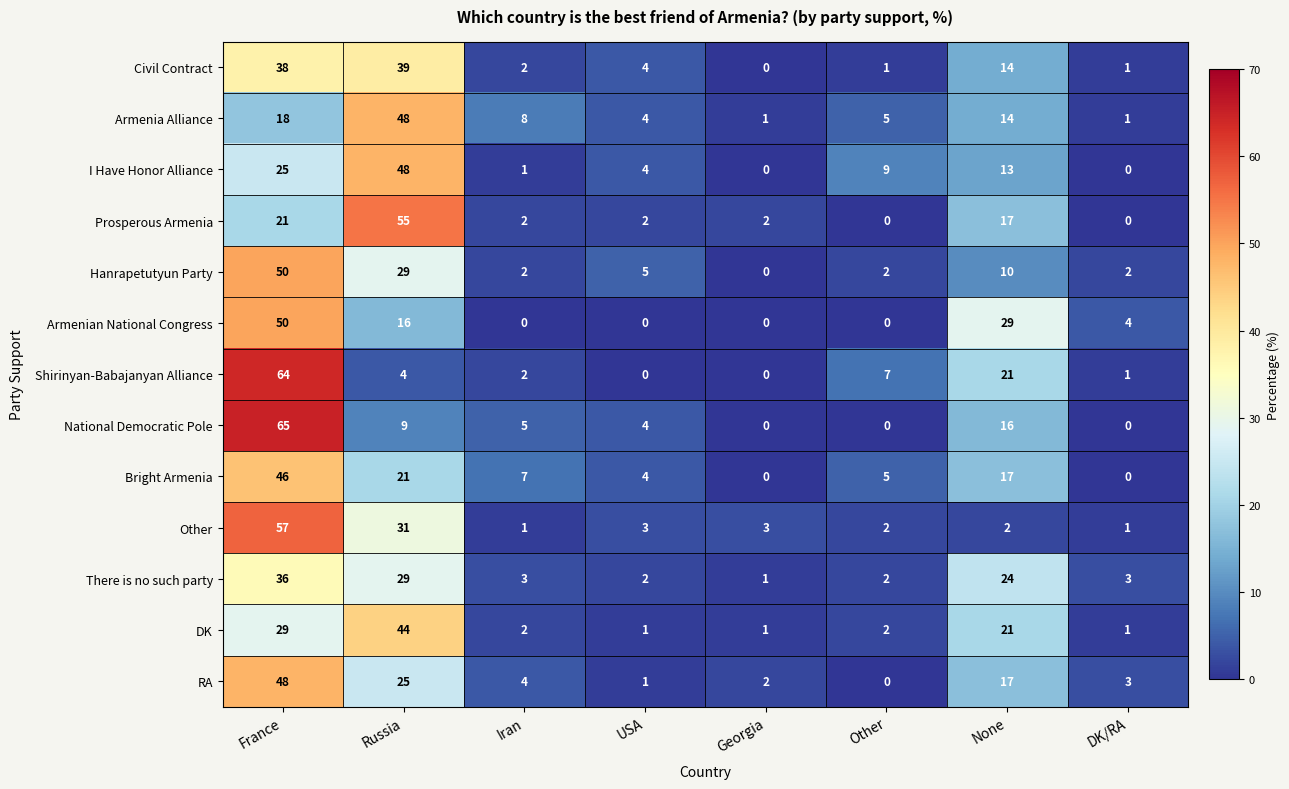

Is it true that Civil Contract equals 39 at Russia?

True